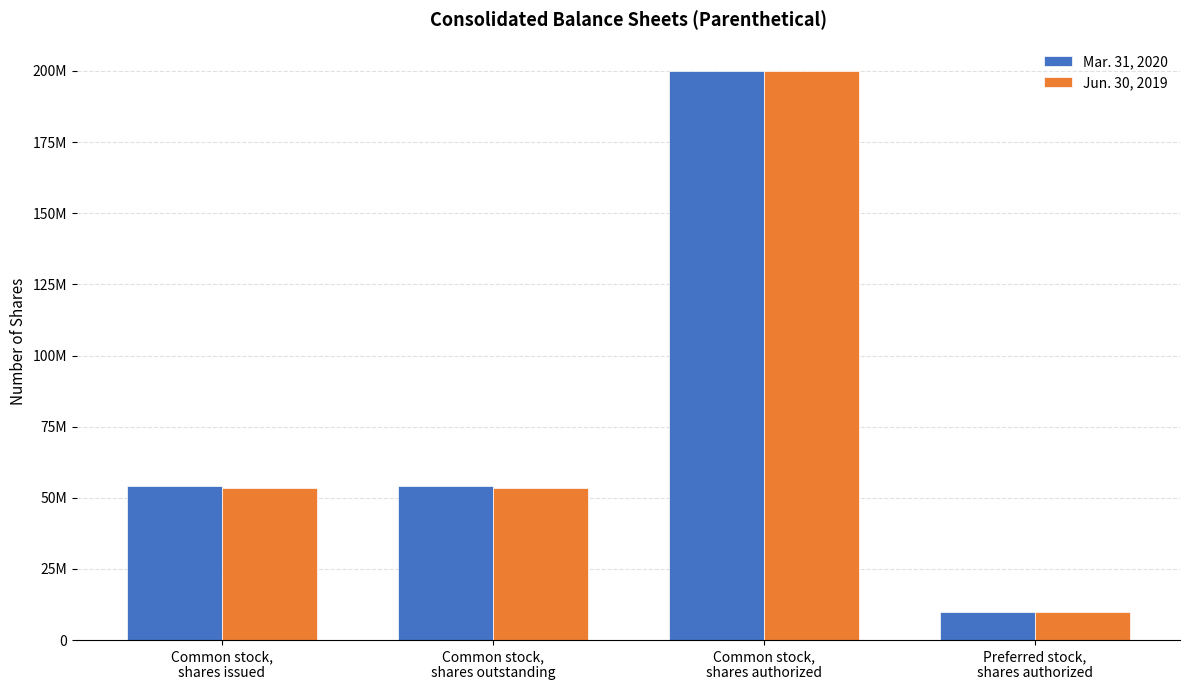

At which category is the sum across all series the highest?

Common stock,
shares authorized